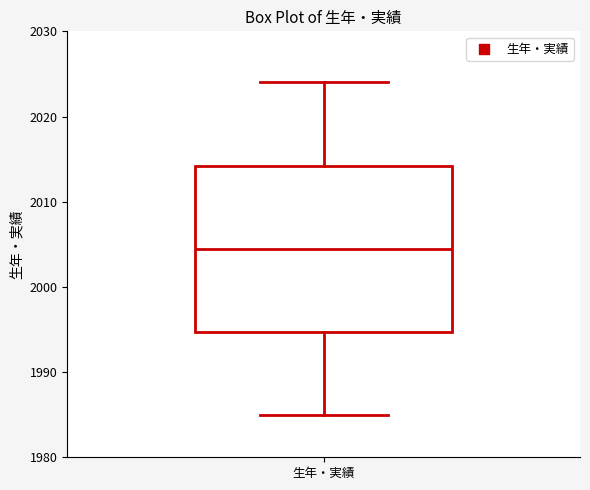

Transcribe this box plot: give where the median line is, the range the box spans, and where the two whiskers end, as read against the y-axis. The values are not printed on the chart, so give them approximately, as read against the axis.

median 2005, box 1995 to 2014, whiskers 1985 to 2024